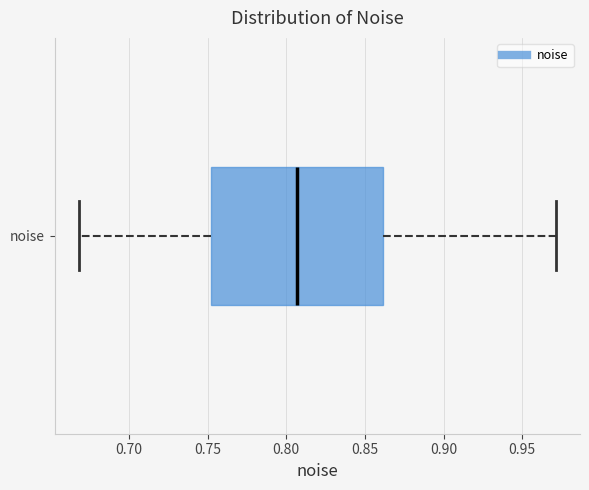

Where is the right edge of the box for noise on the x-axis? The values are not printed on the chart, so give them approximately, as read against the axis.

0.860